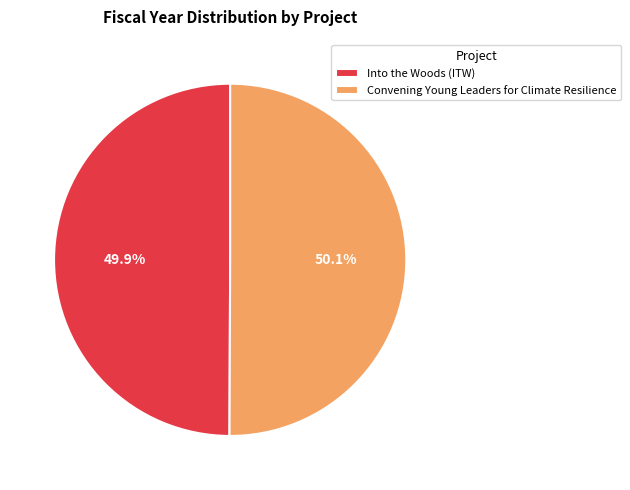

What portion of the pie excludes Into the Woods (ITW)?

50.1%